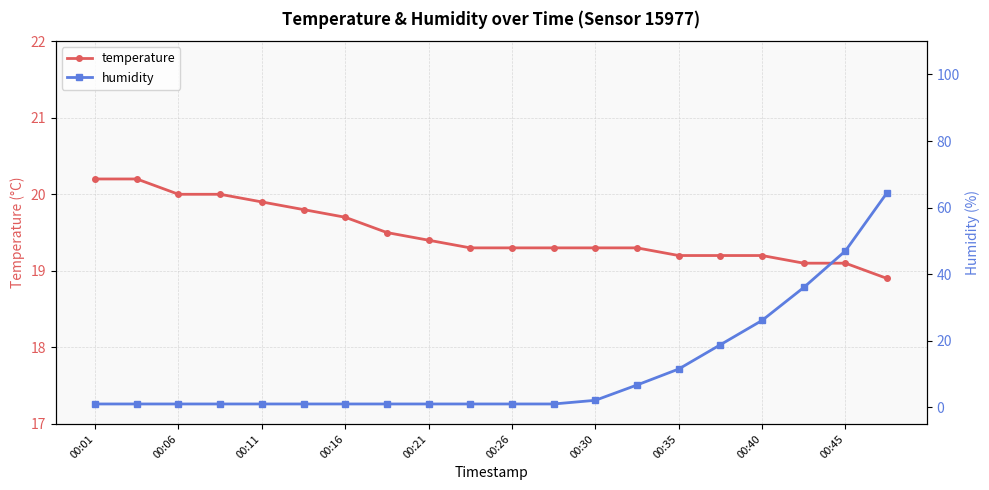

Count the number of categories in the chart.

20